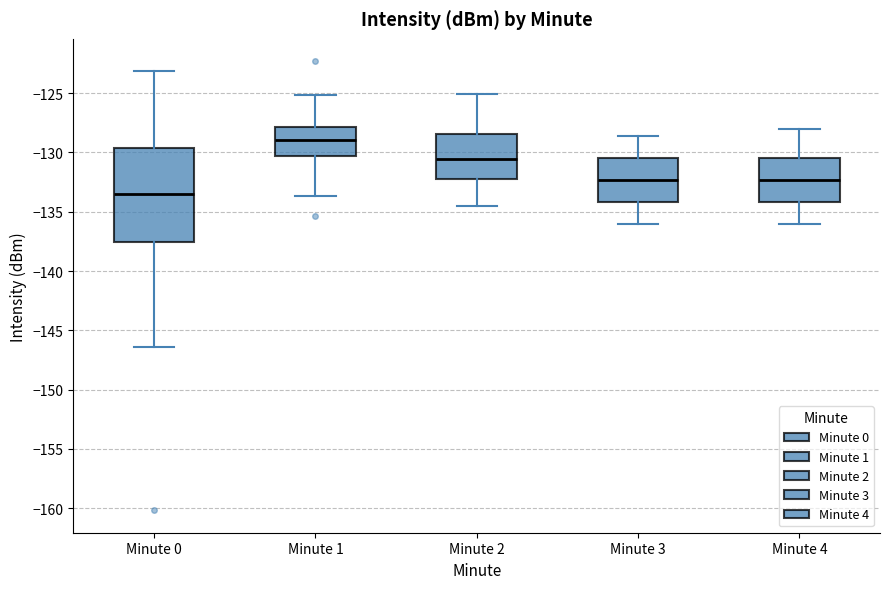

Reading left to right, read every box against the y-axis: the position of its median line, the range the box covers, and the ends of its whiskers. The values are not printed on the chart, so give them approximately, as read against the axis.

Minute 0: median -133.5, box -137.5 to -129.5, whiskers -146.5 to -123.0
Minute 1: median -129.0, box -130.5 to -128.0, whiskers -133.5 to -125.0
Minute 2: median -130.5, box -132.0 to -128.5, whiskers -134.5 to -125.0
Minute 3: median -132.5, box -134.0 to -130.5, whiskers -136.0 to -128.5
Minute 4: median -132.5, box -134.0 to -130.5, whiskers -136.0 to -128.0